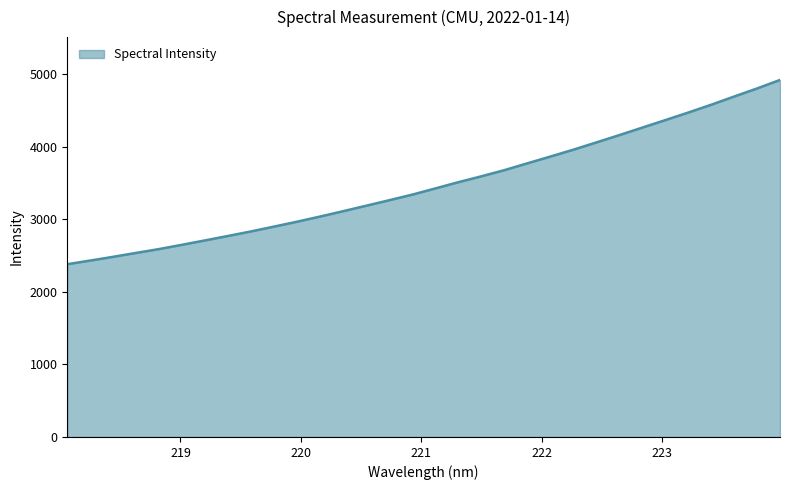

What is the minimum value shown in the chart?

2380.6